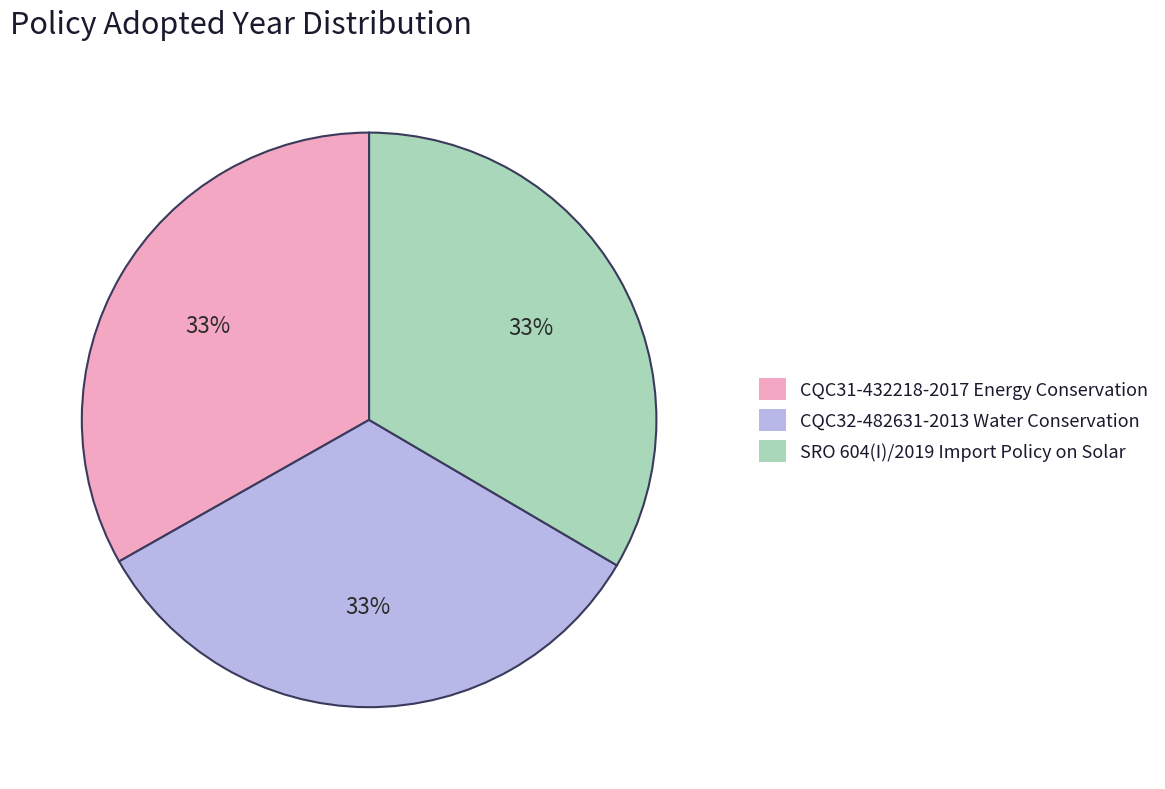

Is SRO 604(I)/2019 Import Policy on Solar the majority of the pie?

No